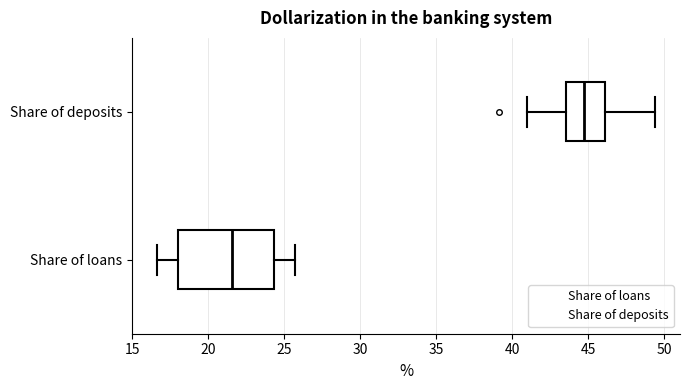

Reading bottom to top, read every box against the x-axis: the position of its median line, the range the box covers, and the ends of its whiskers. The values are not printed on the chart, so give them approximately, as read against the axis.

Share of loans: median 21.5, box 18.0 to 24.5, whiskers 16.5 to 25.5
Share of deposits: median 44.5, box 43.5 to 46.0, whiskers 41.0 to 49.5